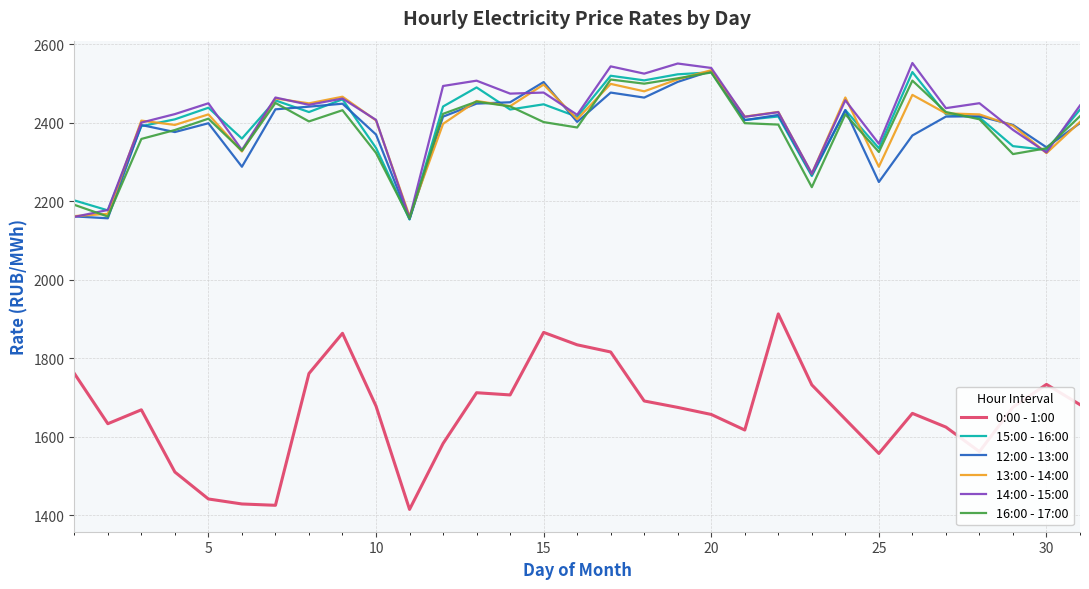

True or false: 0:00 - 1:00 and 12:00 - 13:00 intersect in this chart.

False